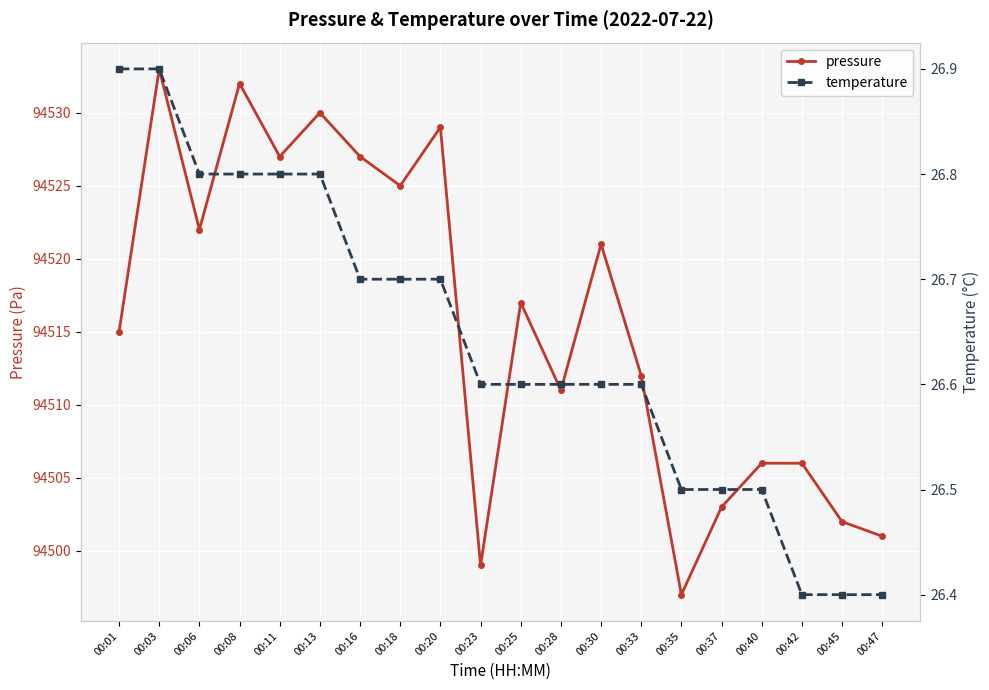

What is the difference between the highest and lowest values at 00:47?

94474.6